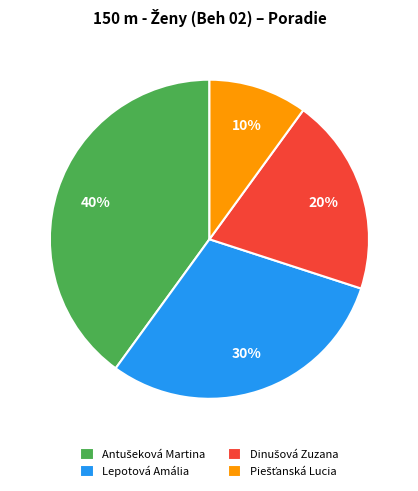

How many segments does this pie chart have?

4